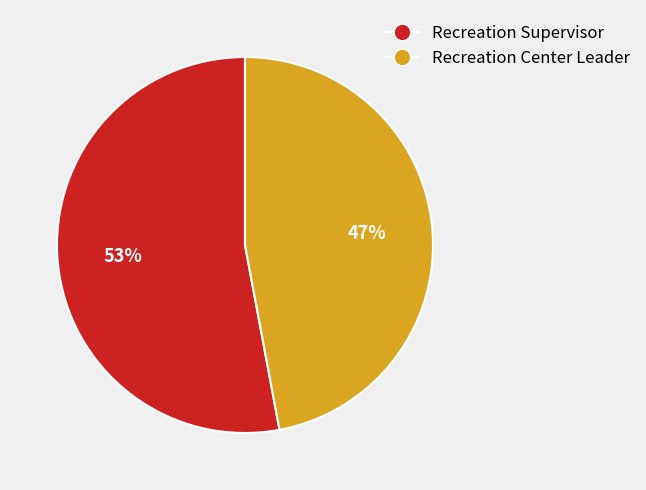

Does any single category account for the majority?

Yes